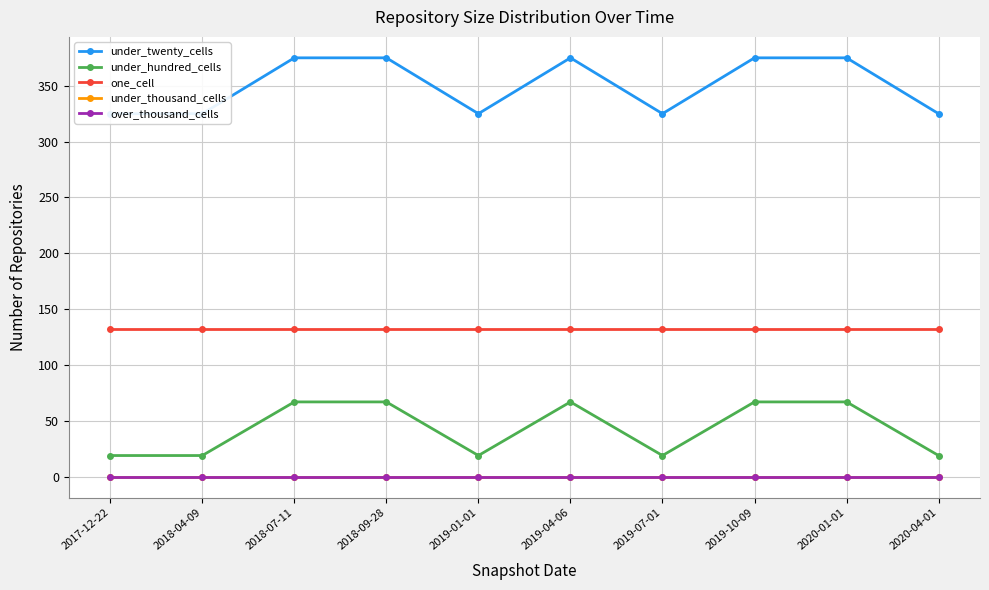

What position from the right is 2018-04-09?

9